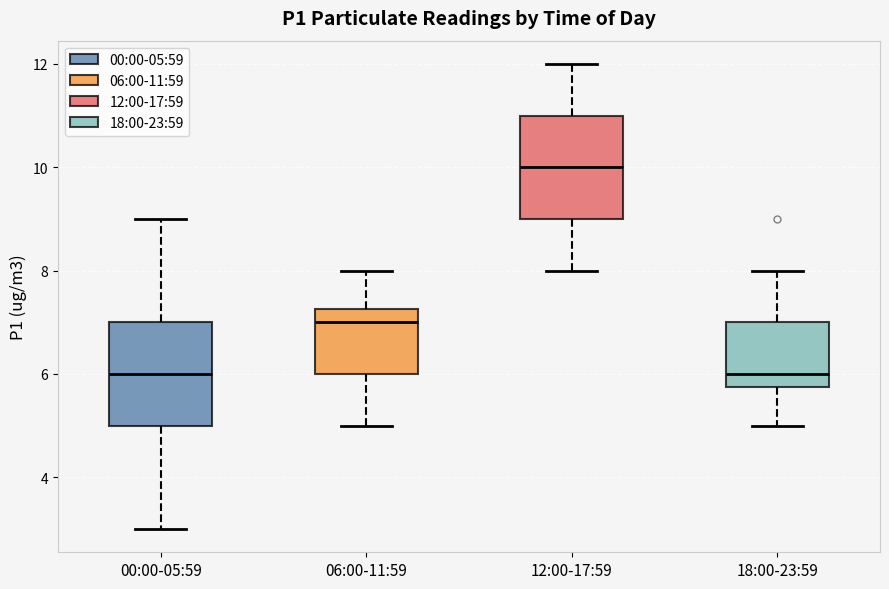

Where does the lower whisker of the box for 12:00-17:59 end on the y-axis? The values are not printed on the chart, so give them approximately, as read against the axis.

8.0